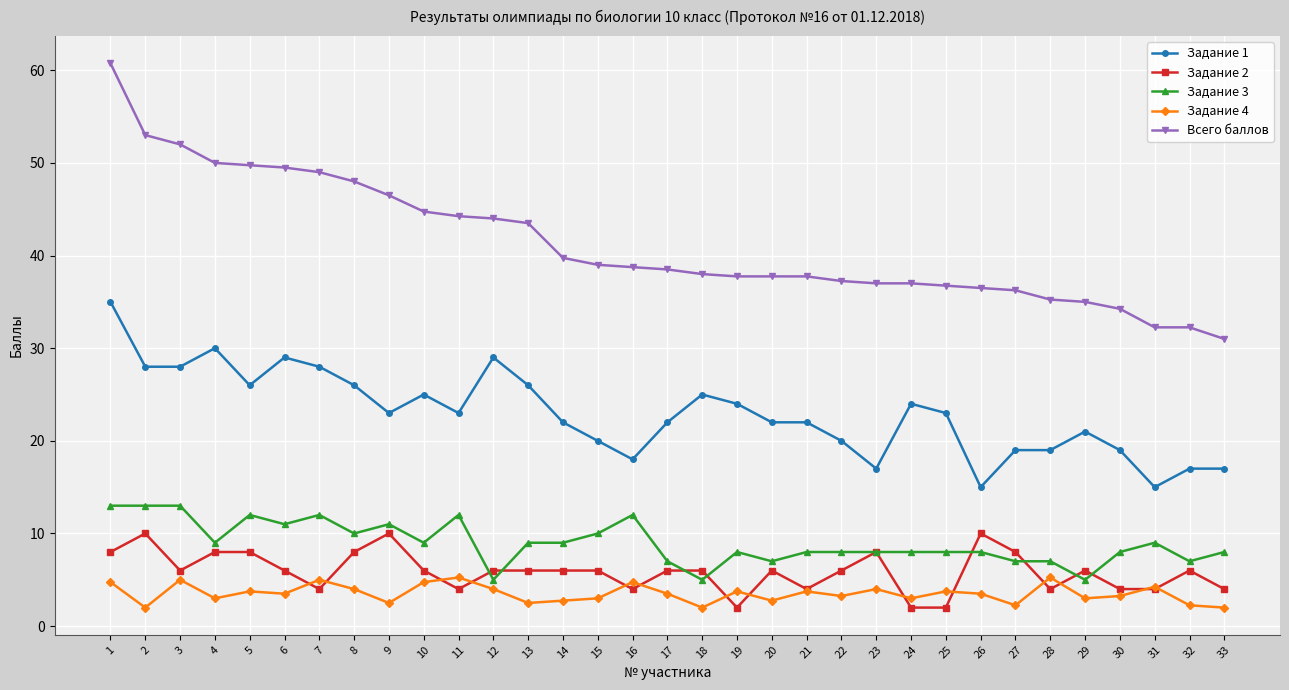

How many series are shown in this chart?

5